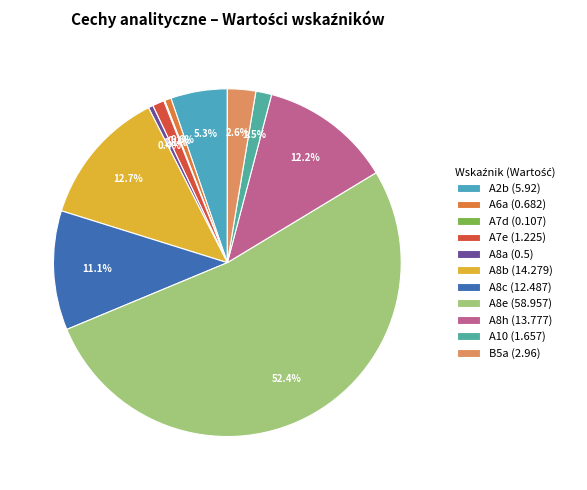

True or false: A8h accounts for 26% of the total.

False